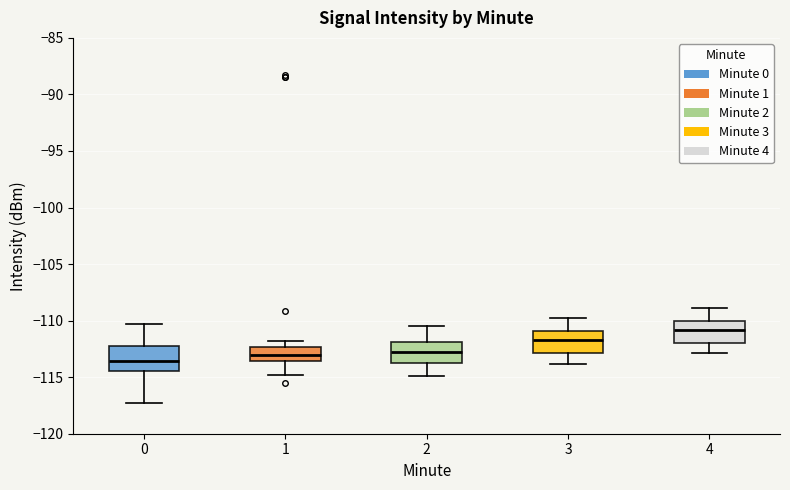

Reading left to right, read every box against the y-axis: the position of its median line, the range the box covers, and the ends of its whiskers. The values are not printed on the chart, so give them approximately, as read against the axis.

0: median -113.5, box -114.5 to -112.0, whiskers -117.5 to -110.5
1: median -113.0, box -113.5 to -112.5, whiskers -115.0 to -112.0
2: median -113.0, box -113.5 to -112.0, whiskers -115.0 to -110.5
3: median -111.5, box -113.0 to -111.0, whiskers -114.0 to -110.0
4: median -111.0, box -112.0 to -110.0, whiskers -113.0 to -109.0